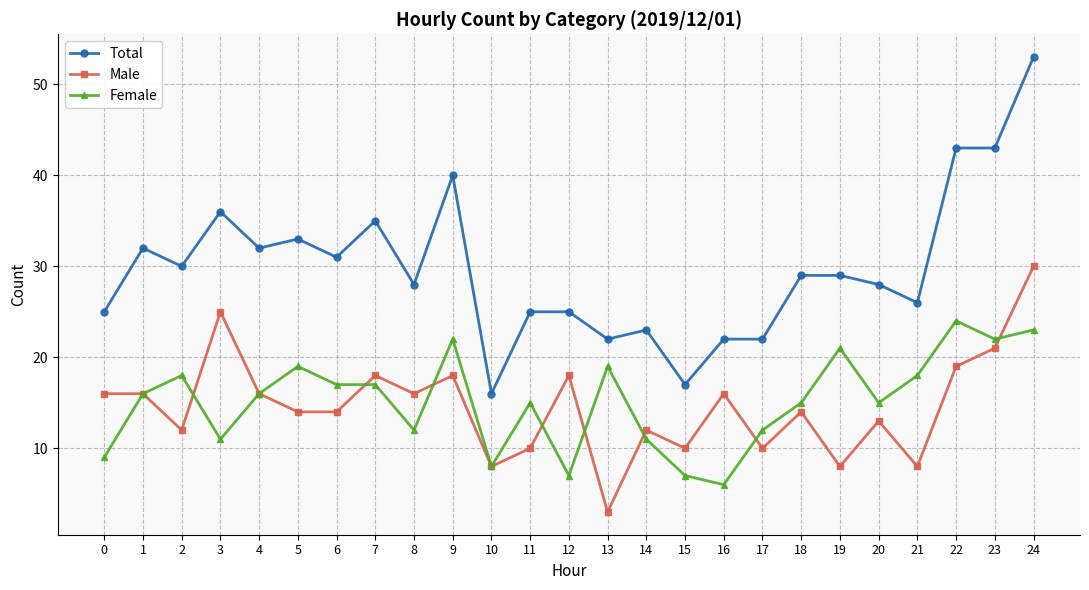

What is the value of the Total point at the 24th from the left?

43